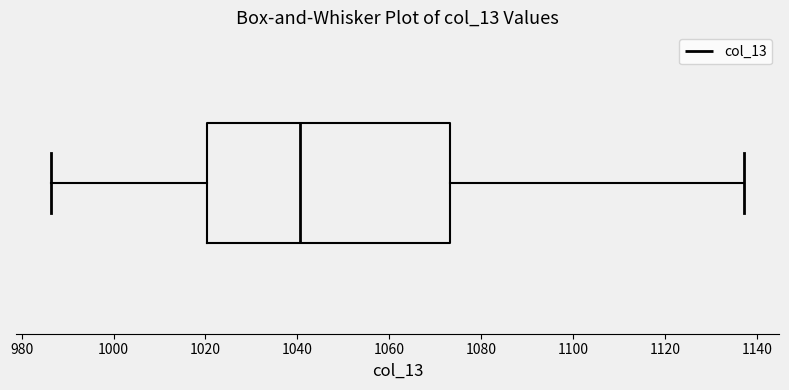

Transcribe this box plot: give where the median line is, the range the box spans, and where the two whiskers end, as read against the x-axis. The values are not printed on the chart, so give them approximately, as read against the axis.

median 1040, box 1020 to 1074, whiskers 986 to 1138